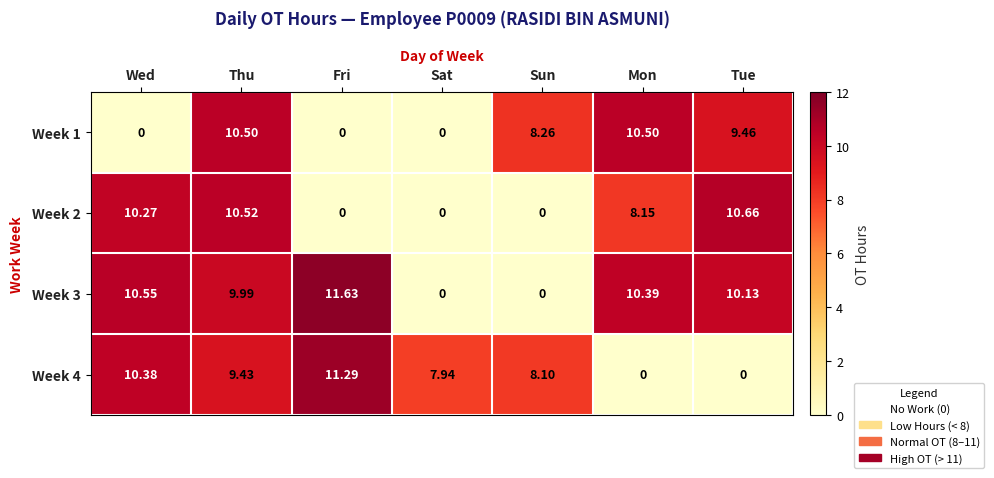

Which series has the largest range (max minus min)?

Week 3